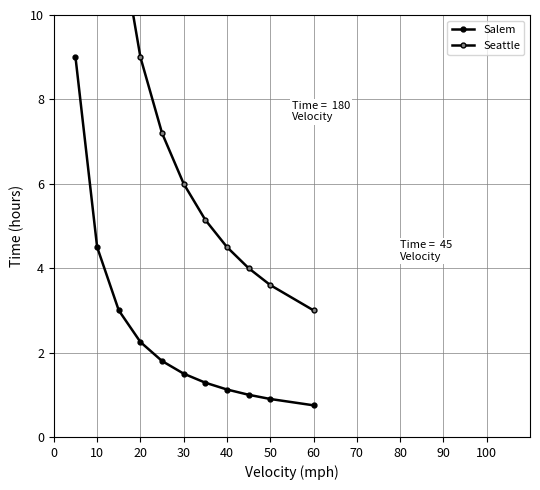

True or false: Seattle and Salem intersect in this chart.

False